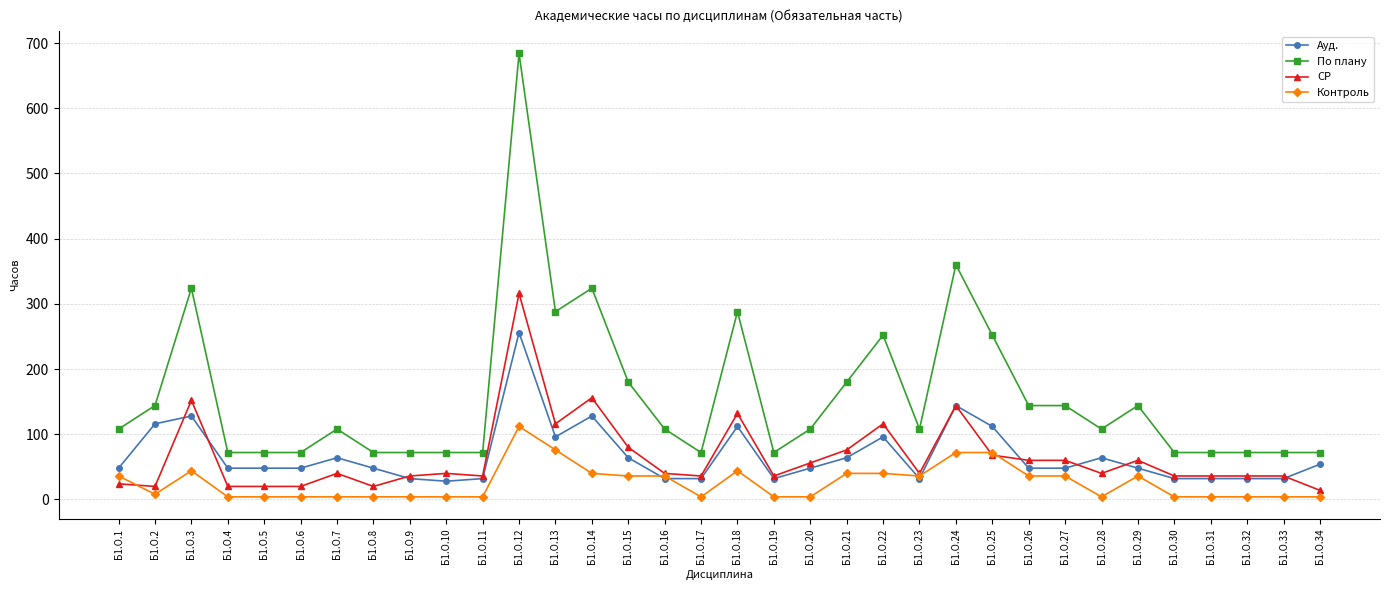

The Контроль series shows 76 at Б1.О.13. True or false?

True